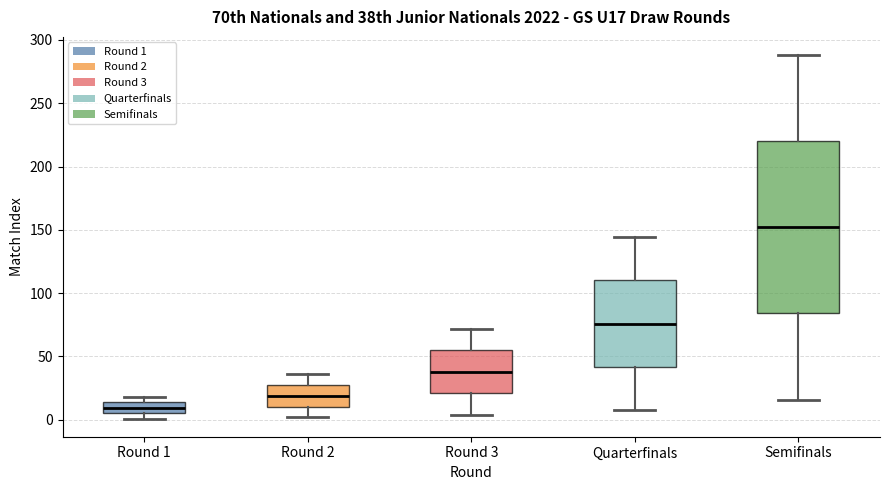

Reading left to right, transcribe this box plot: for each box, give where its median line is, the range the box spans, and where its two whiskers end, as read against the y-axis. The values are not printed on the chart, so give them approximately, as read against the axis.

Round 1: median 10, box 5 to 15, whiskers 0 to 20
Round 2: median 20, box 10 to 30, whiskers 0 to 35
Round 3: median 40, box 20 to 55, whiskers 5 to 70
Quarterfinals: median 75, box 40 to 110, whiskers 10 to 145
Semifinals: median 150, box 85 to 220, whiskers 15 to 290